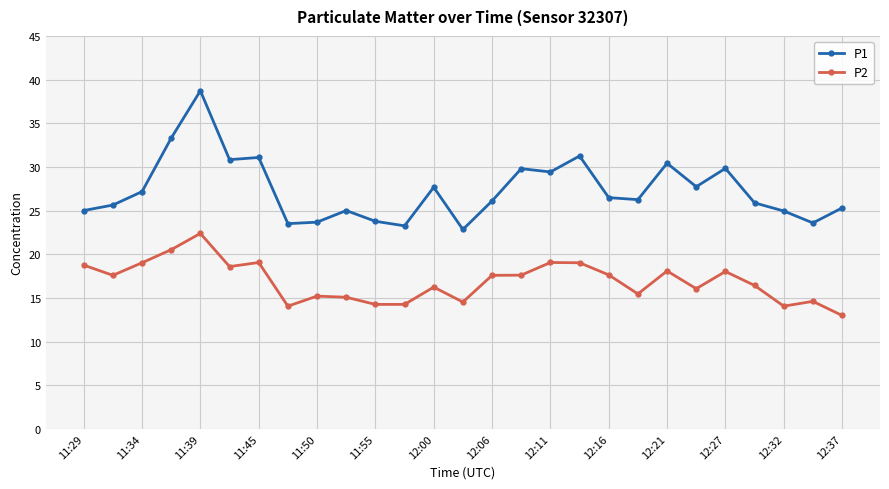

True or false: P2 and P1 intersect in this chart.

False